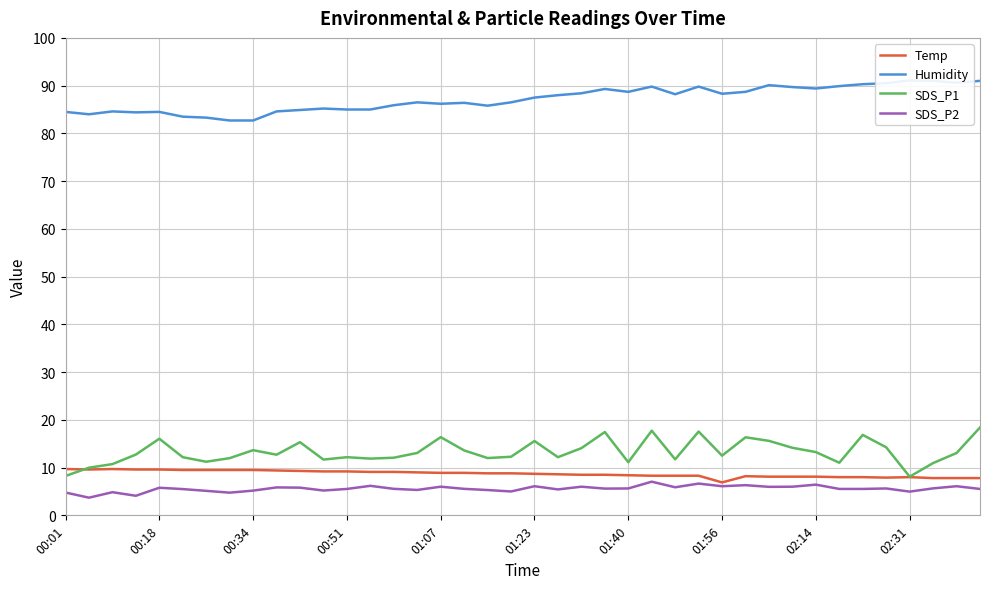

How many lines are shown in the chart?

4